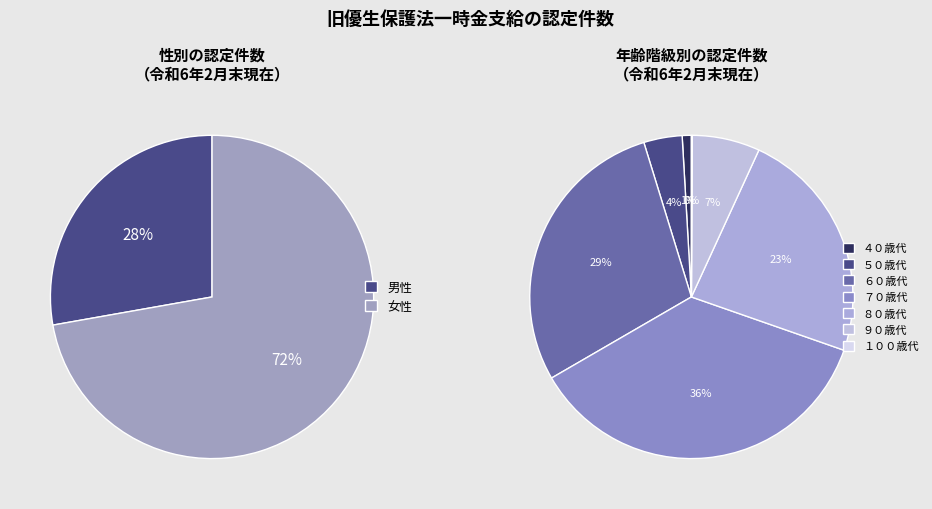

Which category has the smallest portion of the pie?

男性